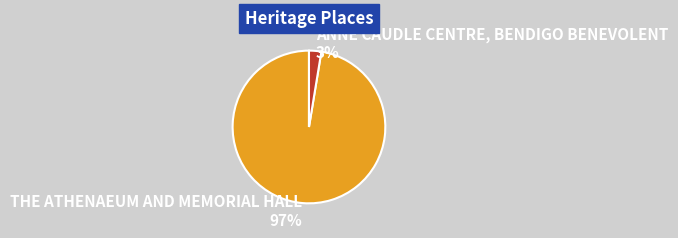

True or false: THE ATHENAEUM AND MEMORIAL HALL accounts for 85% of the total.

False